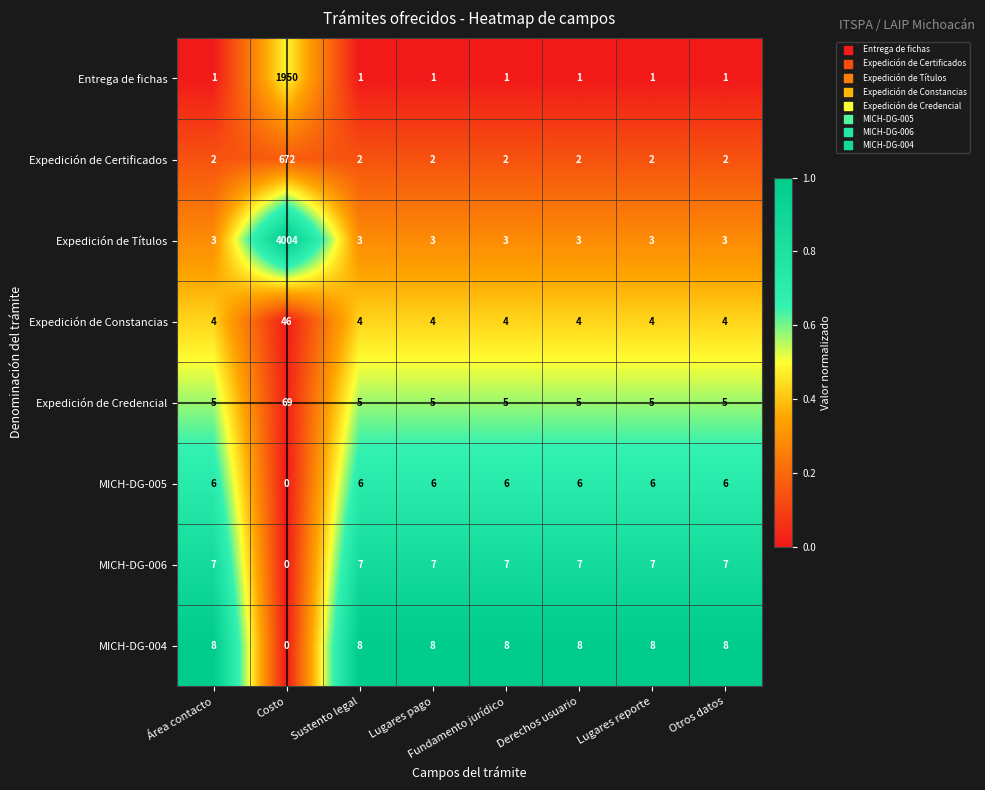

The Expedición de Credencial series shows 3 at Fundamento jurídico. True or false?

False